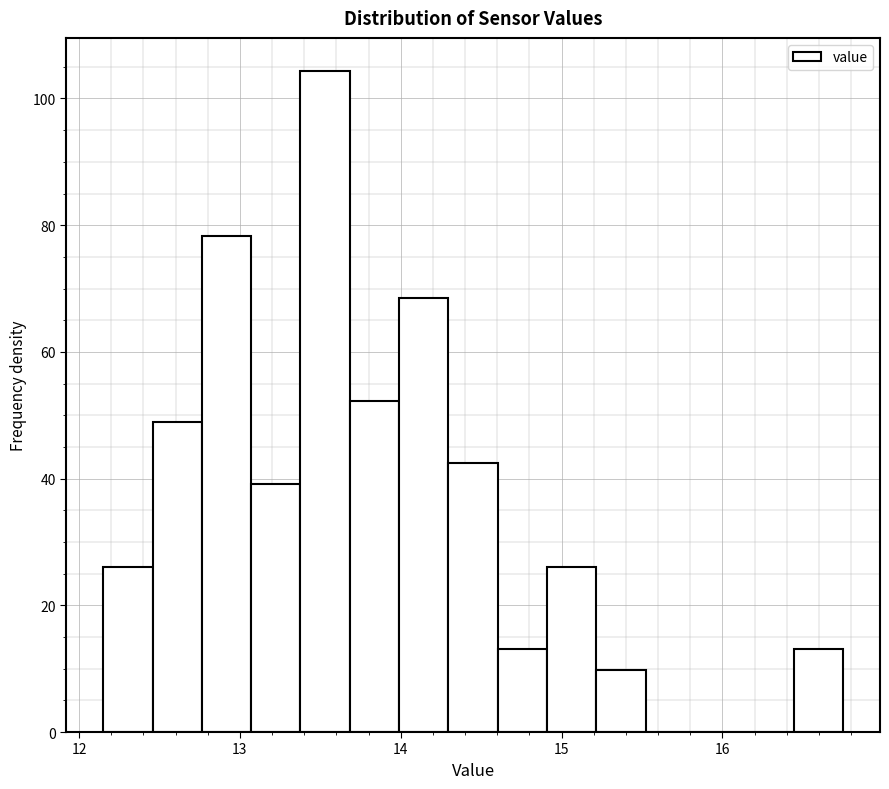

Around what value on the x-axis is the tallest bar? Give the approximate position of its centre, as read against the axis.

13.5